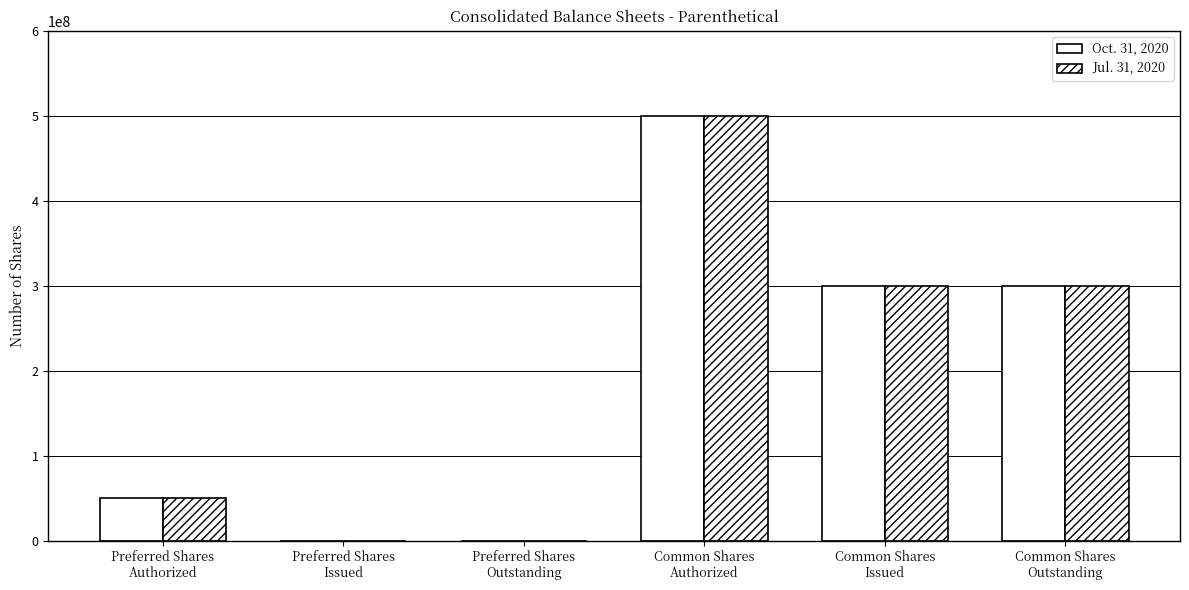

Which label corresponds to the smallest value in the chart?

Preferred Shares
Issued